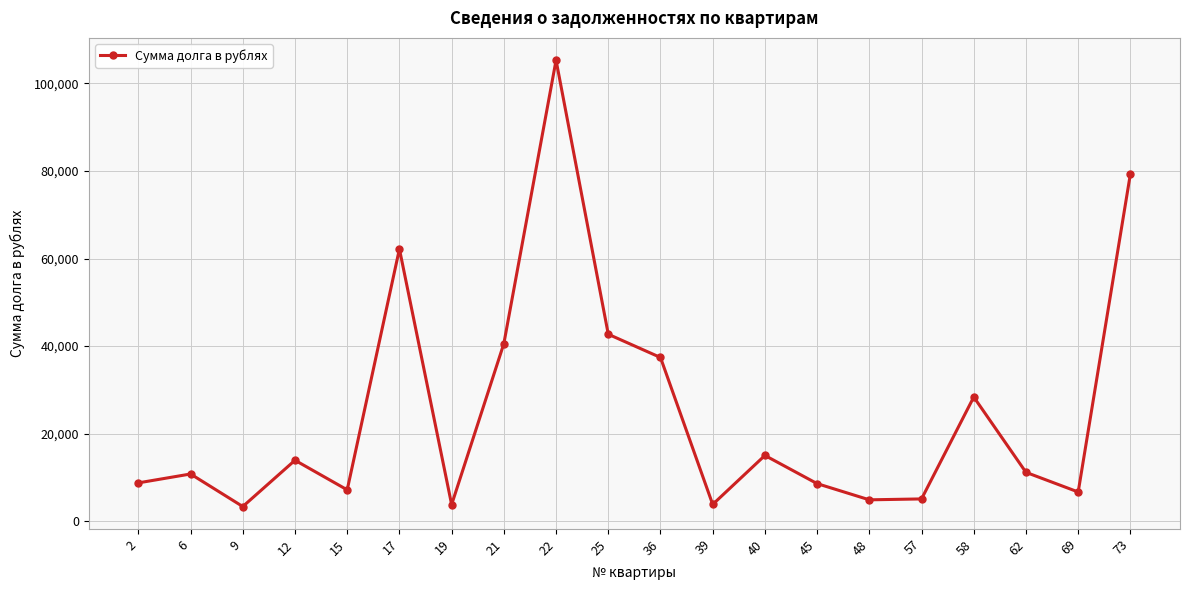

What is the value of the 8th point from the left?

40577.8